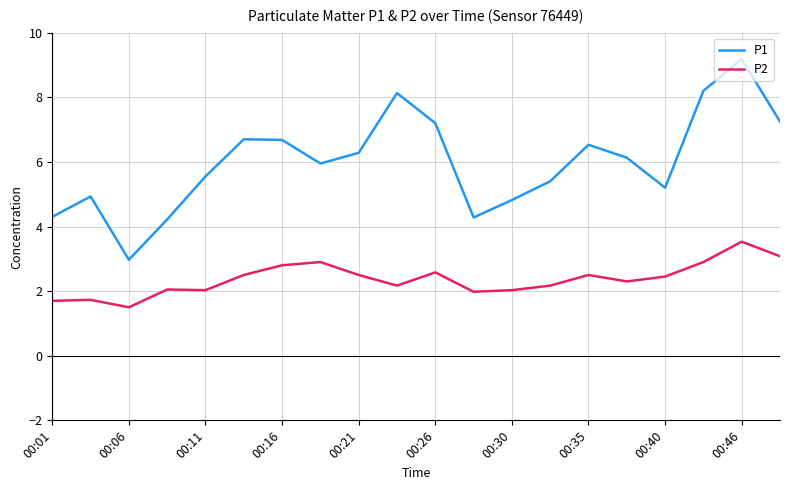

Rank the series by their maximum value, from lowest to highest.

P2, P1